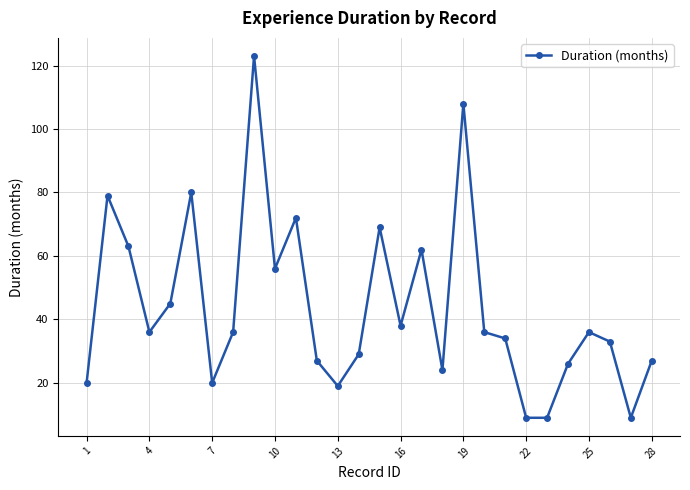

True or false: there are more than 0 points higher than both neighbors.

True